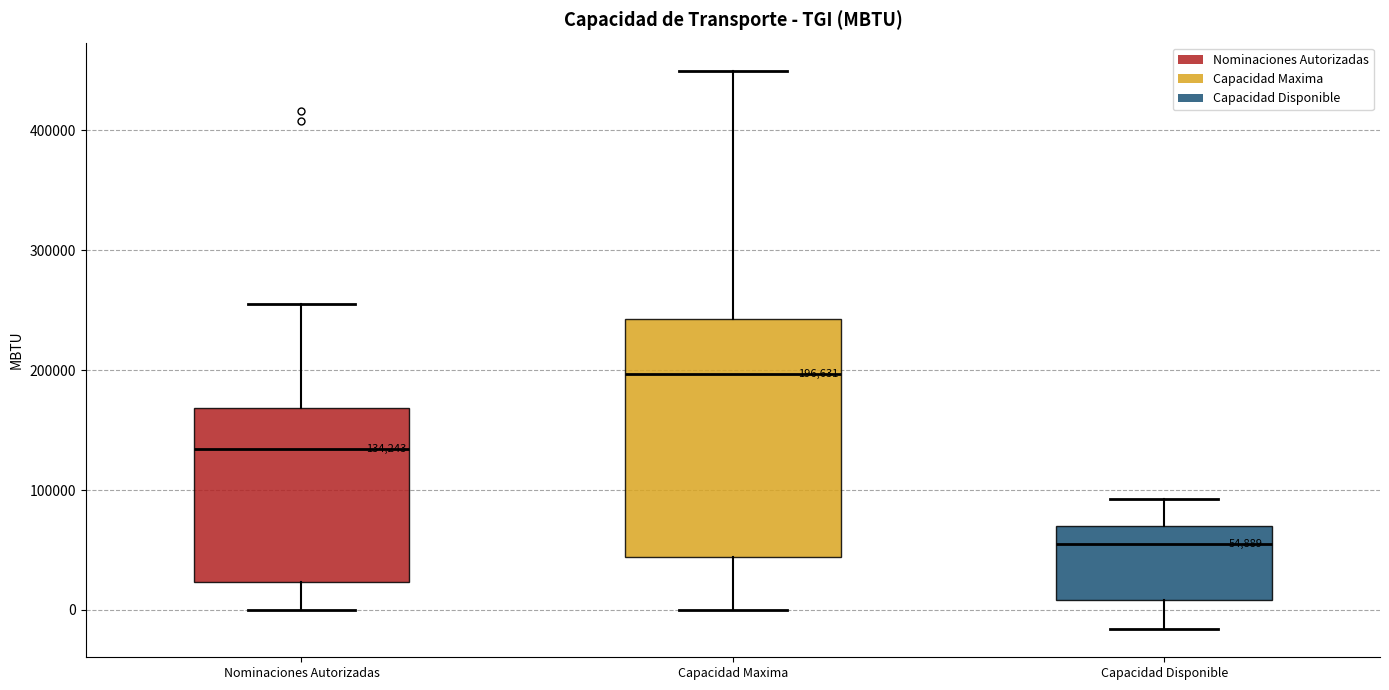

Comparing the boxes themselves (not the whiskers), which one is the tallest?

Capacidad Maxima